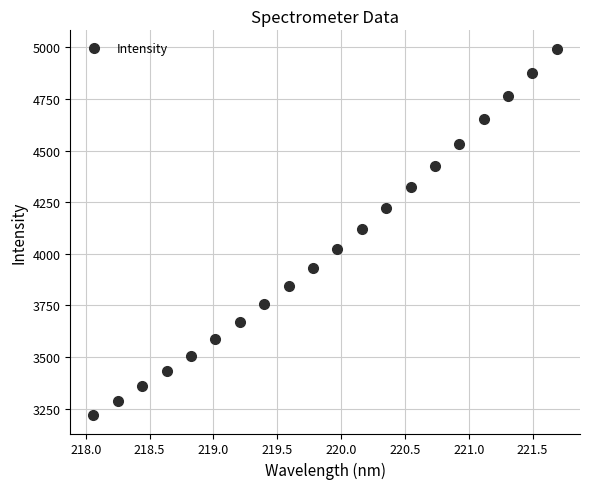

What is the range of Y values (max minus min)?

1775.3